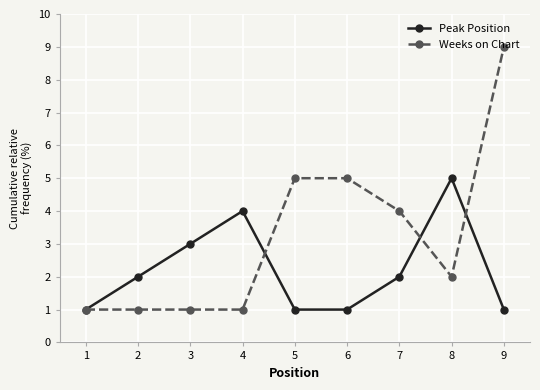

True or false: Peak Position has a value of 1 at 9.

True